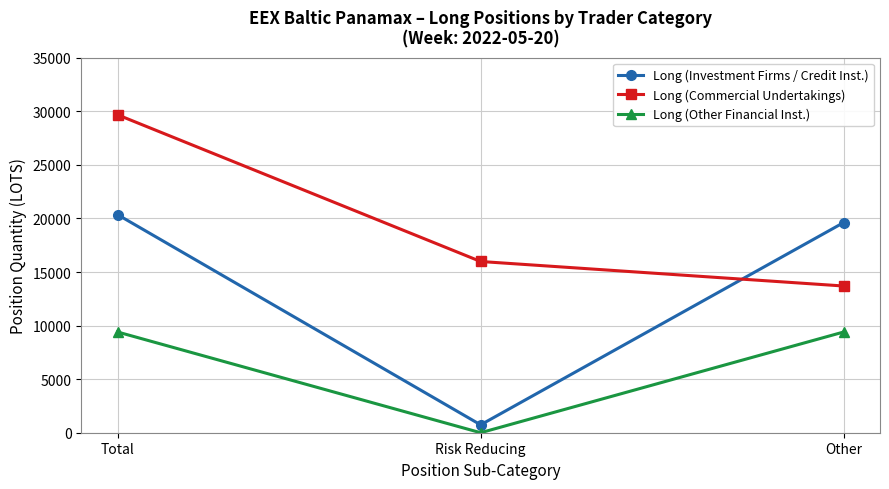

At which category does the chart reach its peak across all series?

Total